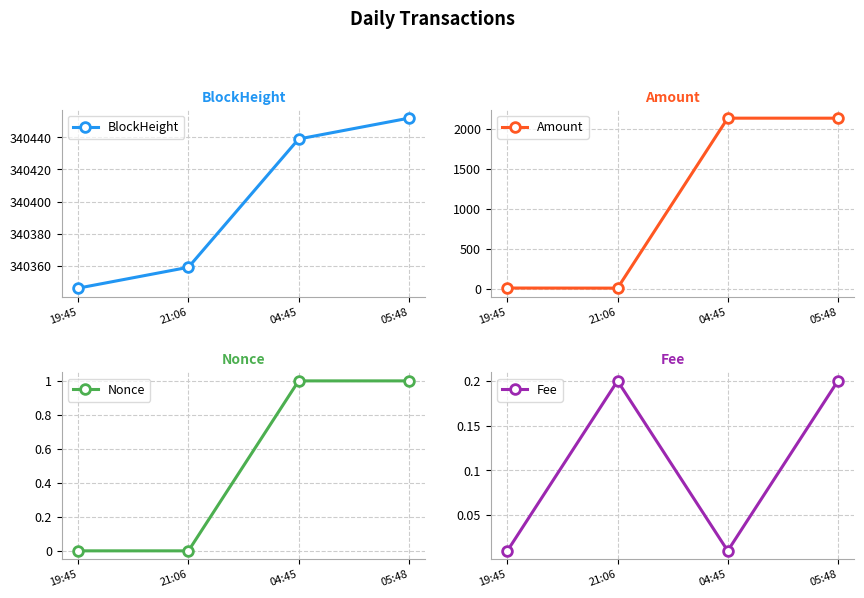

What is the label of the 2nd point from the right?

04:45